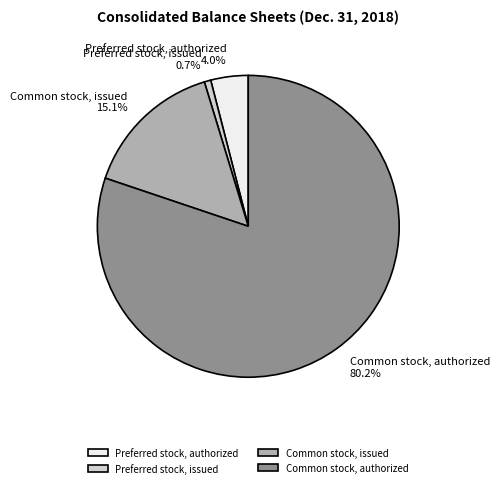

Which slice is the smallest?

Preferred stock, issued